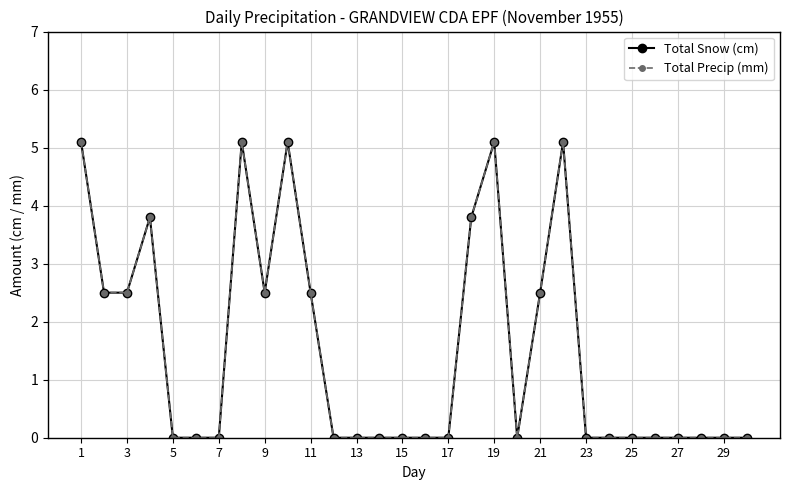

Is this an area chart (filled region under the line)?

No